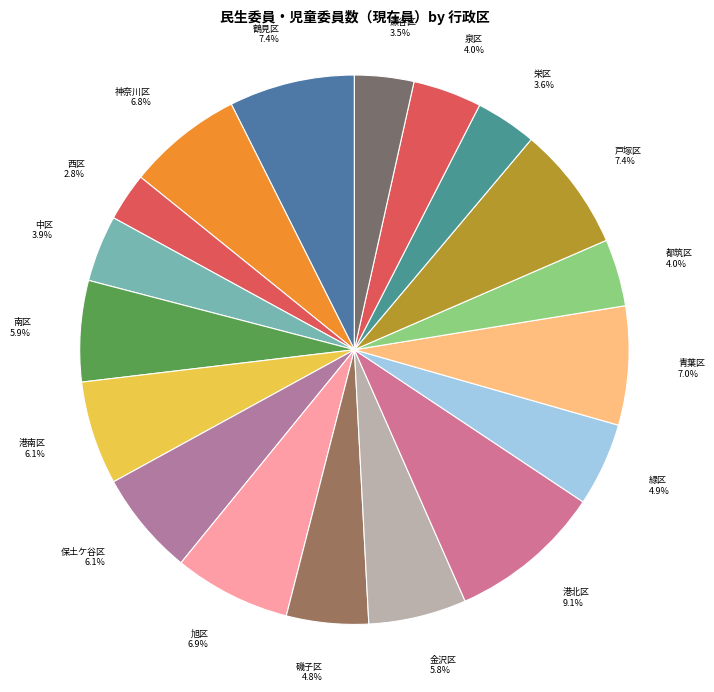

How much of the chart is everything except 青葉区?

93.0%